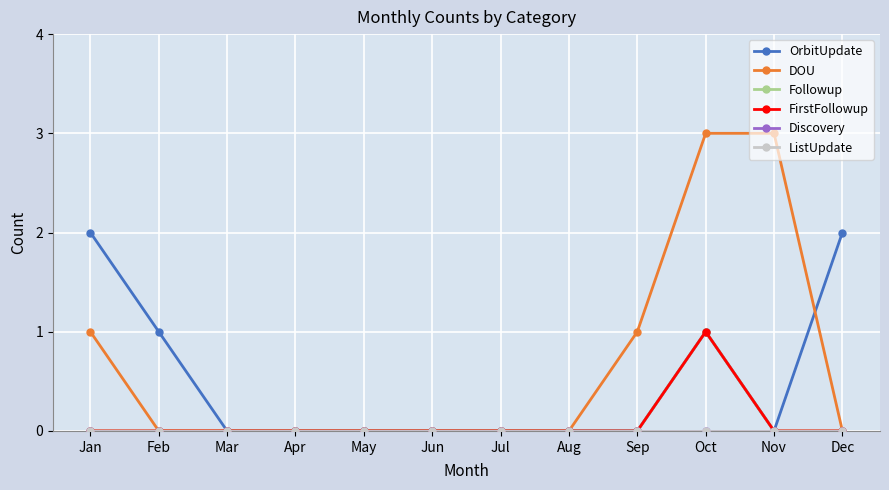

At which category is the sum across all series the highest?

Oct